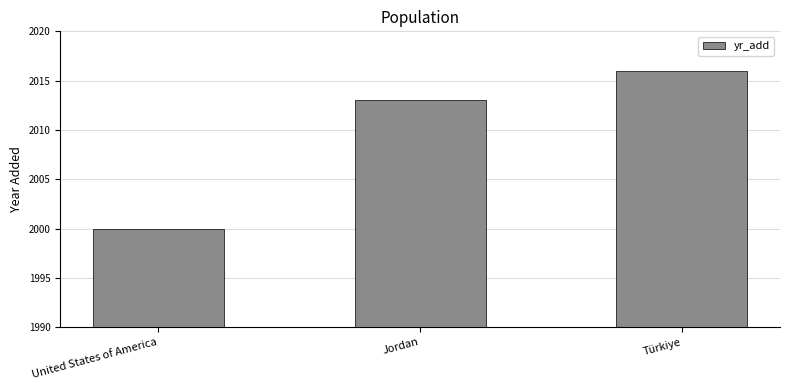

What is the difference between the maximum and second lowest values?

3